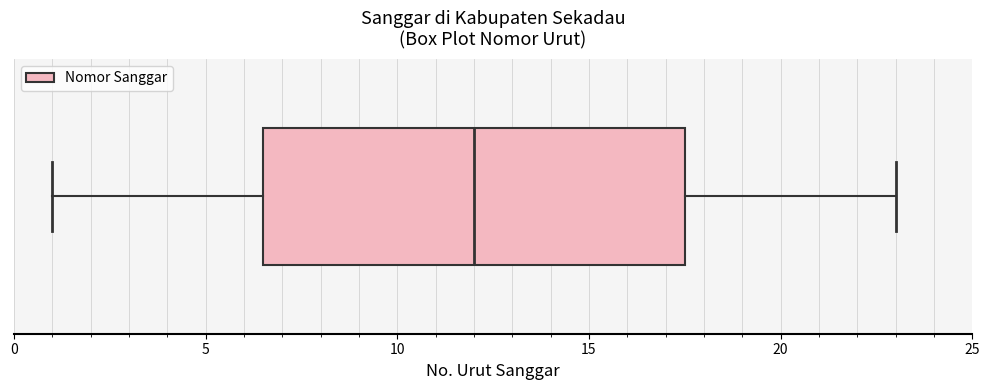

Where does the left whisker of the box end on the x-axis? The values are not printed on the chart, so give them approximately, as read against the axis.

1.0